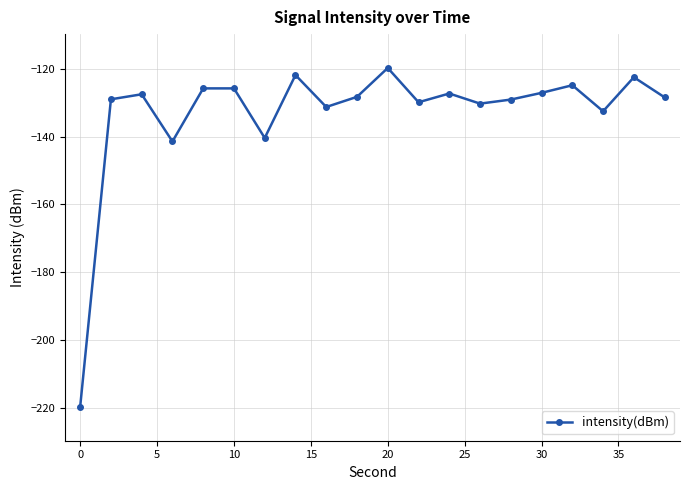

What is the smallest value displayed?

-219.8